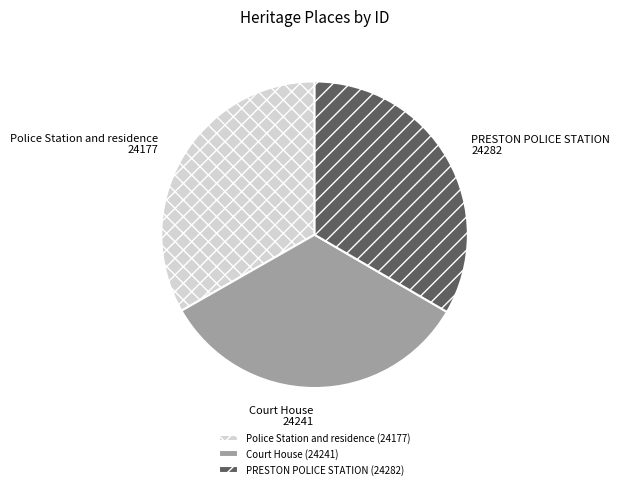

True or false: Police Station and residence accounts for 33% of the total.

True